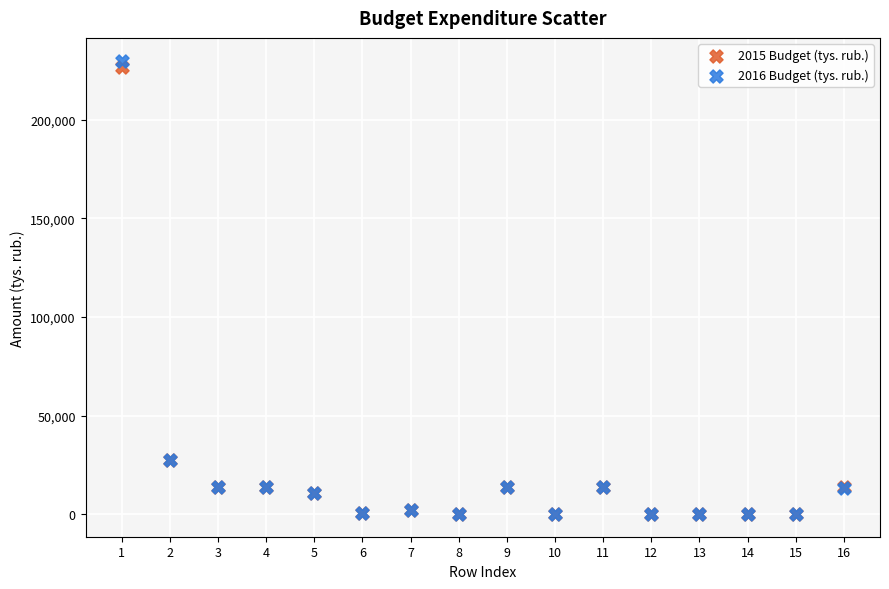

Which series has the widest spread of Y values?

2016 Budget (tys. rub.)